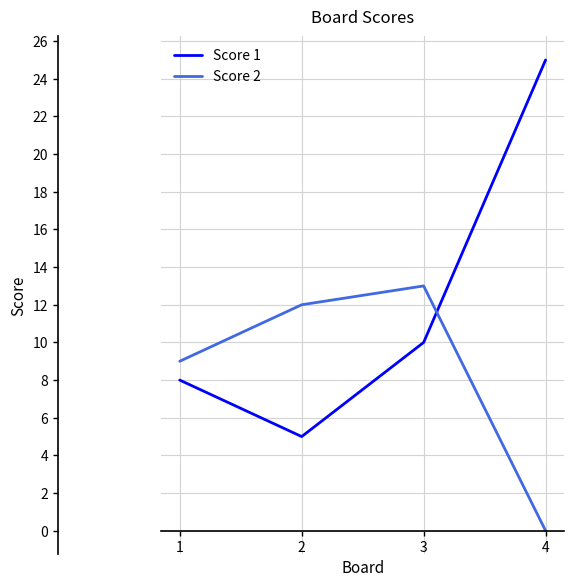

What is the average value of the Score 1 series?

12